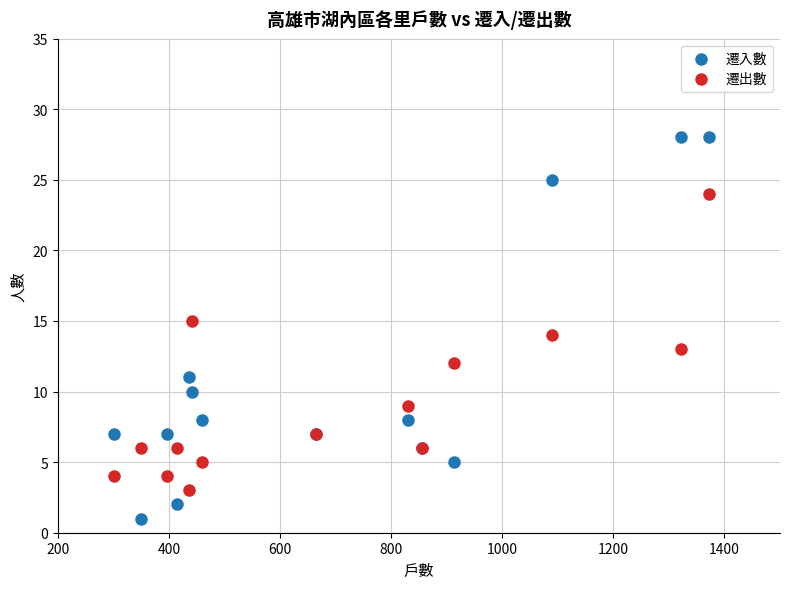

Which series reaches the maximum Y coordinate?

遷入數